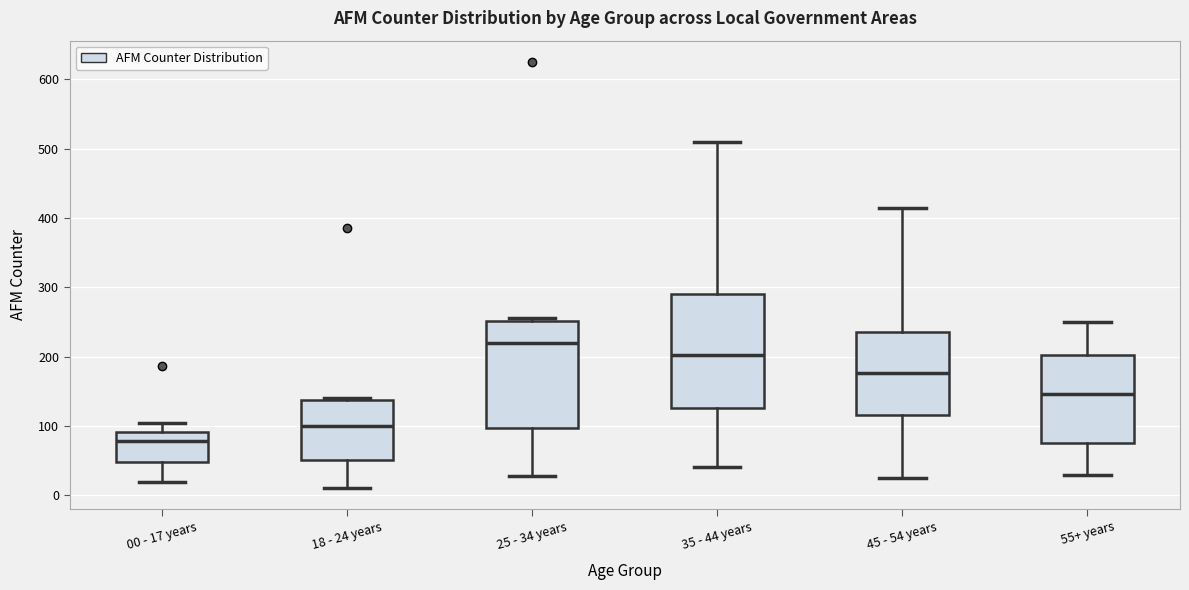

Which box's median line is the highest?

25 - 34 years